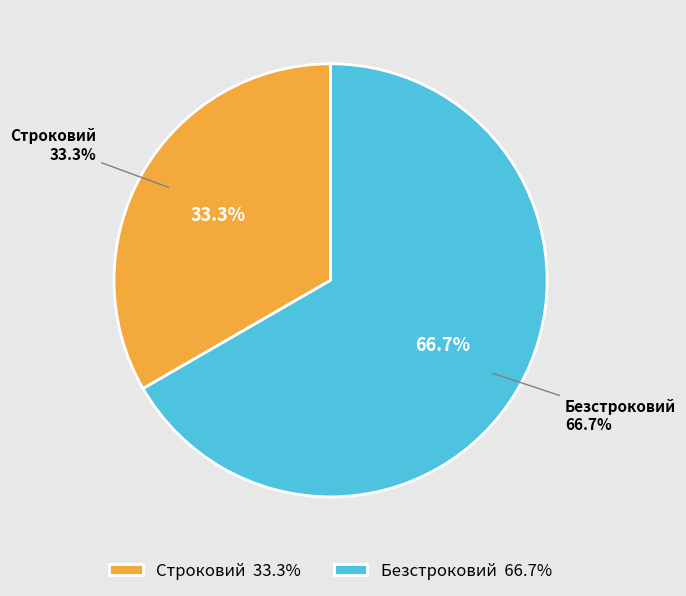

Which category accounts for the majority?

Безстроковий